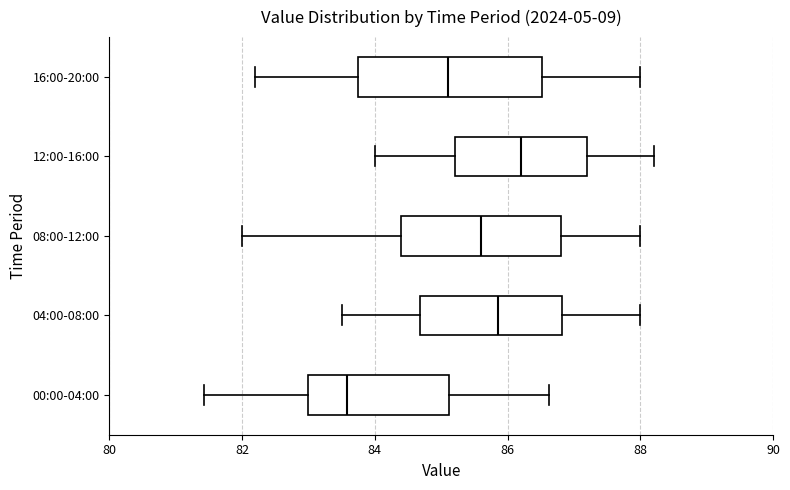

Reading bottom to top, transcribe this box plot: for each box, give where its median line is, the range the box spans, and where its two whiskers end, as read against the x-axis. The values are not printed on the chart, so give them approximately, as read against the axis.

00:00-04:00: median 83.6, box 83.0 to 85.2, whiskers 81.4 to 86.6
04:00-08:00: median 85.8, box 84.6 to 86.8, whiskers 83.6 to 88.0
08:00-12:00: median 85.6, box 84.4 to 86.8, whiskers 82.0 to 88.0
12:00-16:00: median 86.2, box 85.2 to 87.2, whiskers 84.0 to 88.2
16:00-20:00: median 85.2, box 83.8 to 86.6, whiskers 82.2 to 88.0